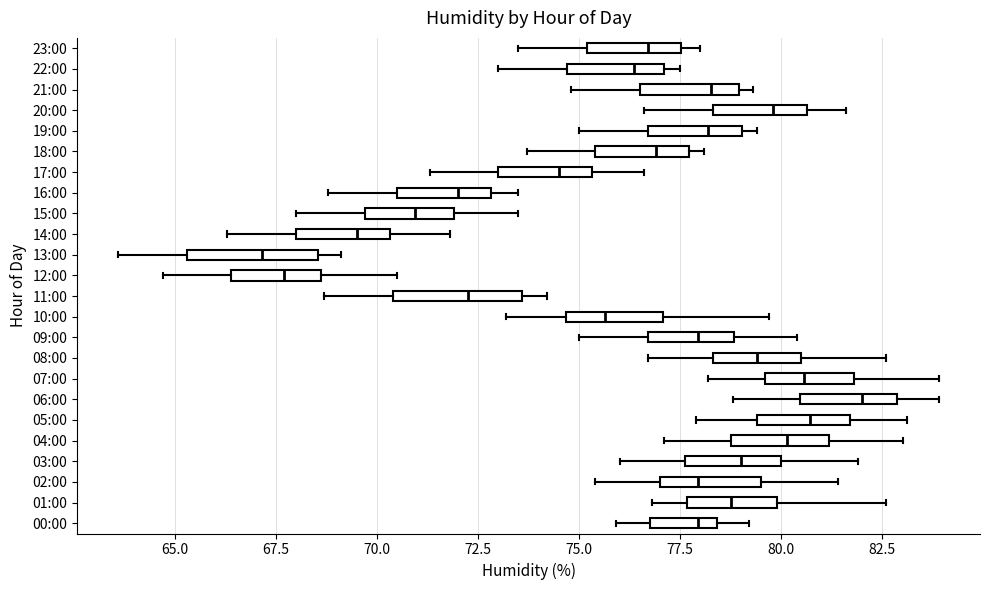

Which box's median line is the furthest to the right?

06:00